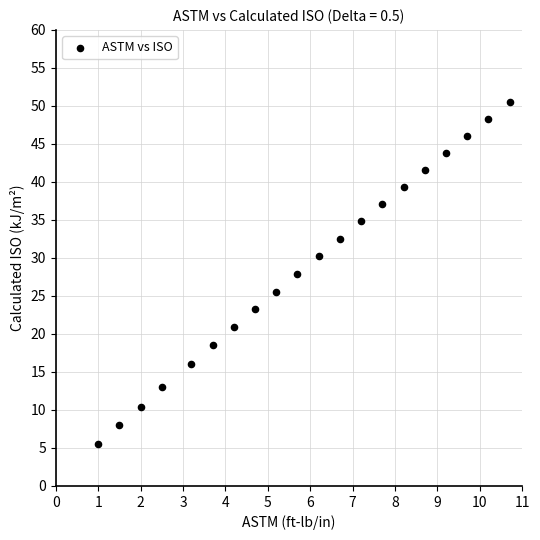

What is the range of X values (max minus min)?

9.7